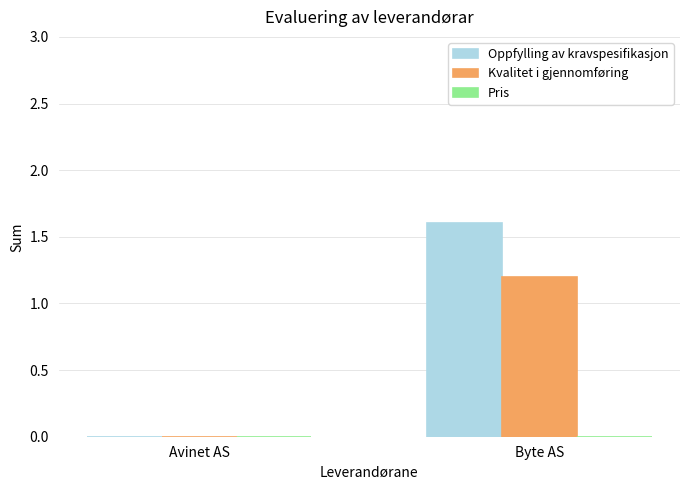

The value of Kvalitet i gjennomføring at Byte AS is 1.2. True or false?

True